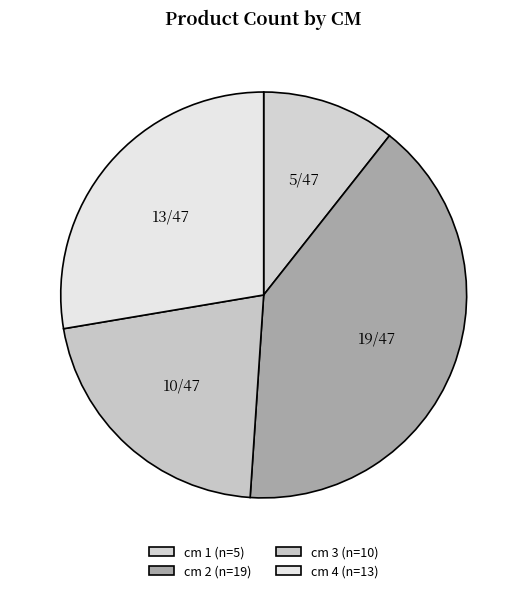

To the nearest percent, what is the difference between the largest and smallest slice percentages?

30%